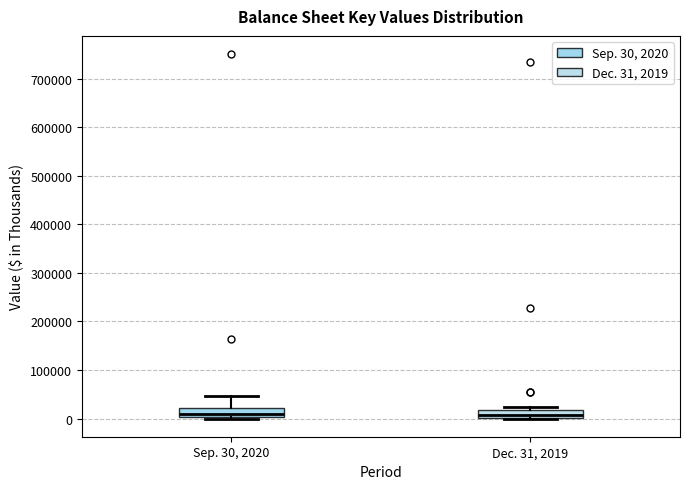

Reading left to right, read every box against the y-axis: the position of its median line, the range the box covers, and the ends of its whiskers. The values are not printed on the chart, so give them approximately, as read against the axis.

Sep. 30, 2020: median 10000, box 0 to 20000, whiskers 0 to 50000
Dec. 31, 2019: median 10000, box 0 to 20000, whiskers 0 to 20000 (just above the box's upper edge)